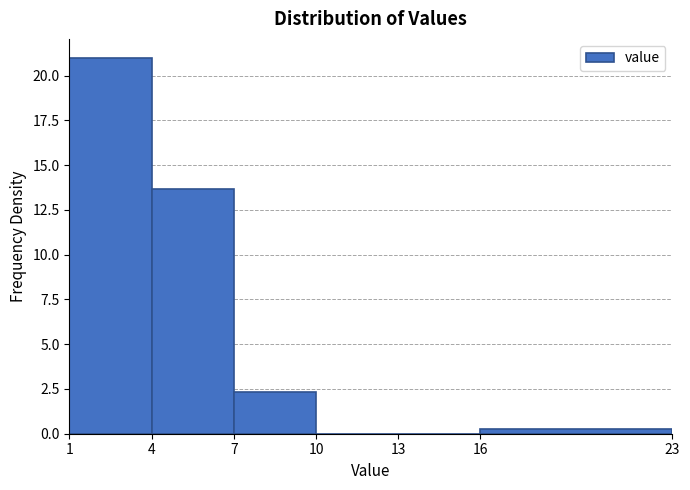

What is the height of the bar covering 4 to 7 on the x-axis? The values are not printed on the chart, so give them approximately, as read against the axis.

13.5